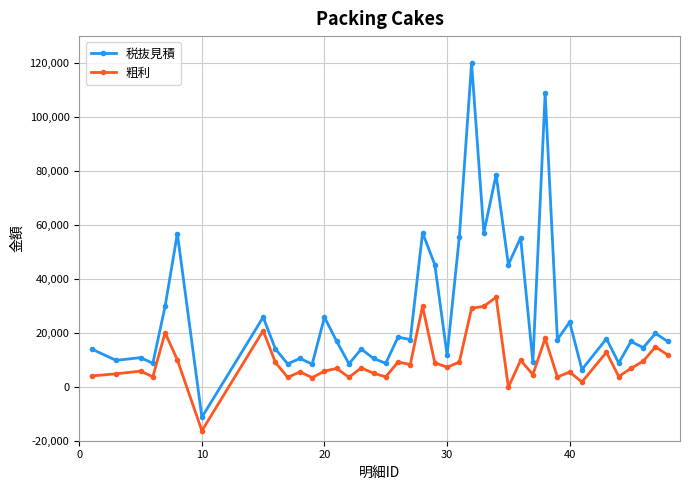

What is the lowest value of the 税抜見積 series?

-11300